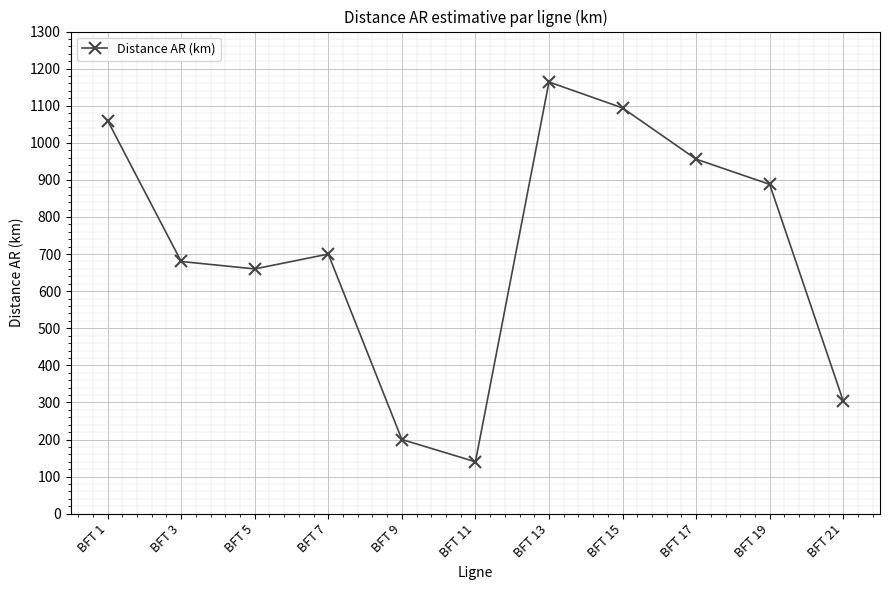

What is the value of the 11th point from the left?

304